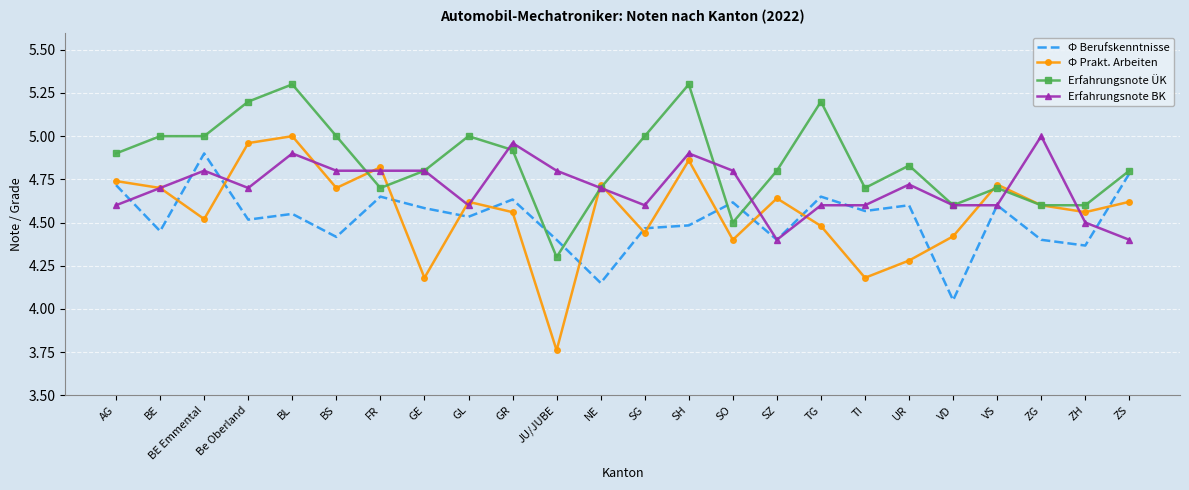

True or false: Ф Berufskenntnisse and Ф Prakt. Arbeiten intersect in this chart.

True